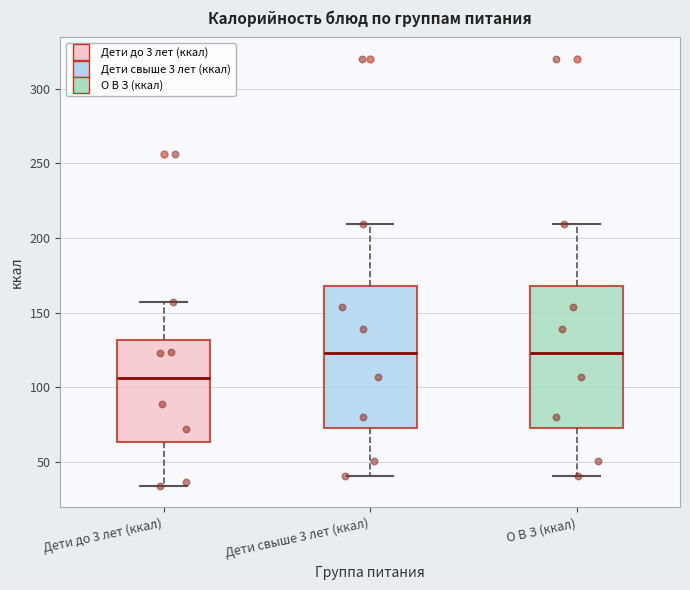

Where does the upper whisker of the box for Дети до 3 лет (ккал) end on the y-axis? The values are not printed on the chart, so give them approximately, as read against the axis.

155